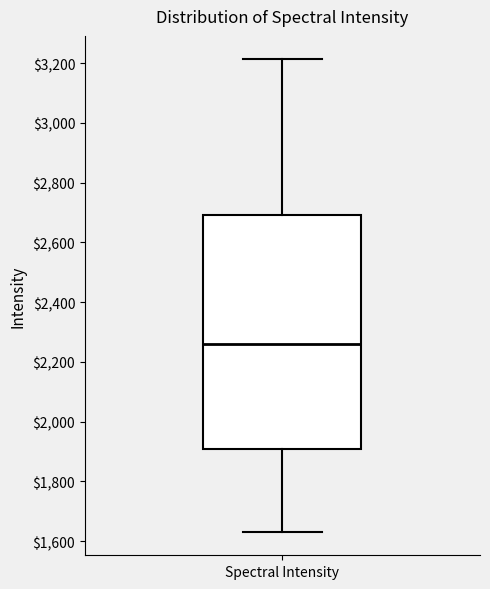

Where is the lower edge of the box for Spectral Intensity on the y-axis? The values are not printed on the chart, so give them approximately, as read against the axis.

1900